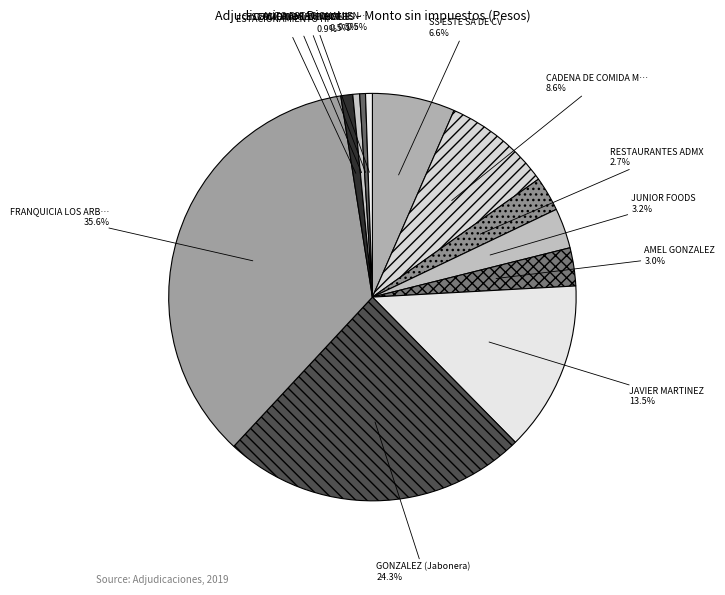

Rank the categories by value from lowest to highest.

COMERCIAL DE INMUEBLES, ESTACIONAMIENTO DEL CENTRO, AUTO ESTACIONAMIENTO PRACTICO, ESTACIONAMIENTO HIDALGO, RESTAURANTES ADMX, AMEL GONZALEZ, JUNIOR FOODS, SS ESTE SA DE CV, CADENA DE COMIDA MEXICANA, JAVIER MARTINEZ, GONZALEZ (Jabonera), FRANQUICIA LOS ARBOLITOS